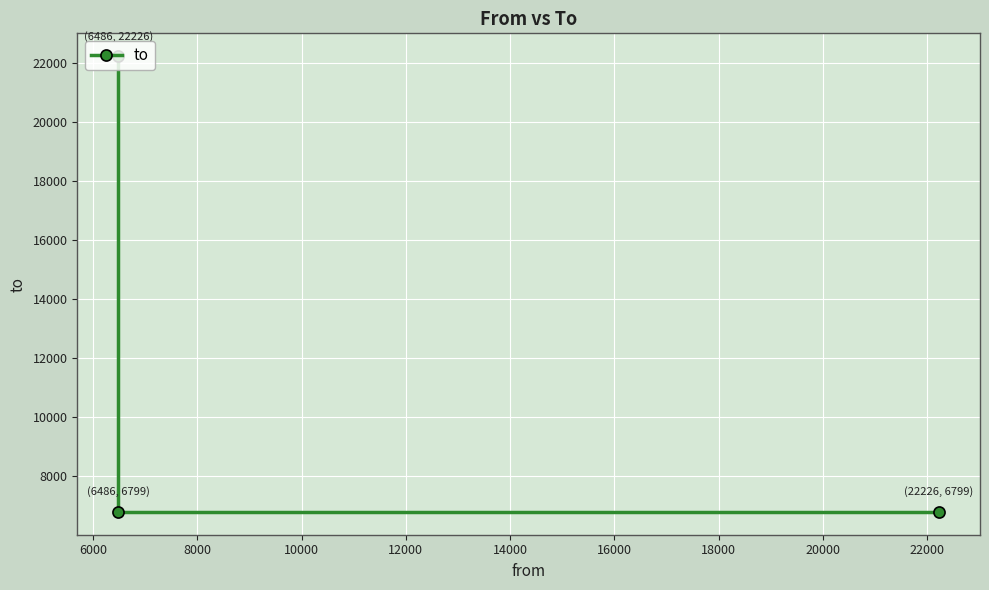

What is the average value?

11941